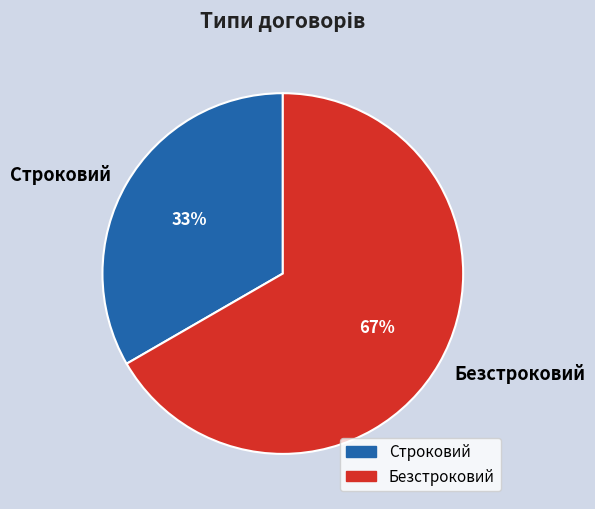

Do Безстроковий and Строковий together represent more than half of the pie?

Yes